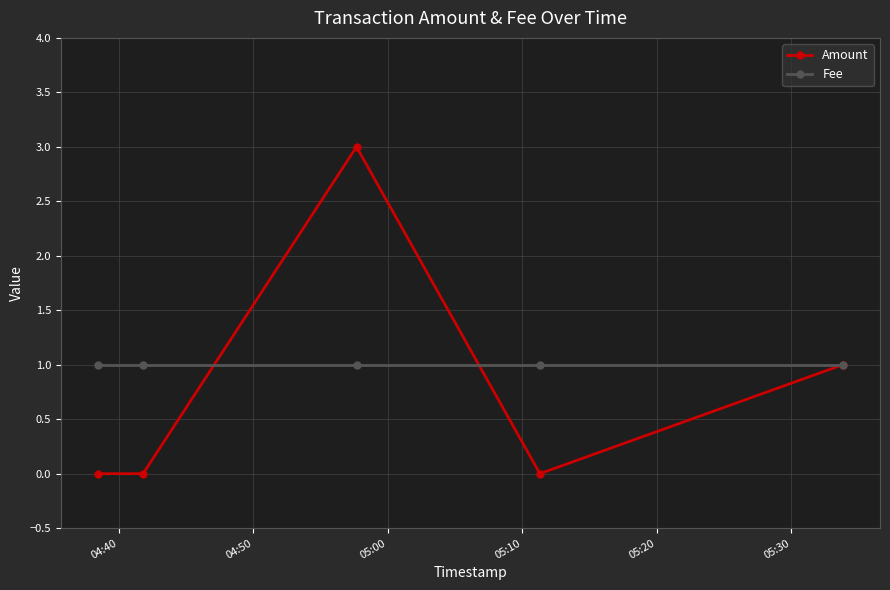

Which series has the largest range (max minus min)?

Amount